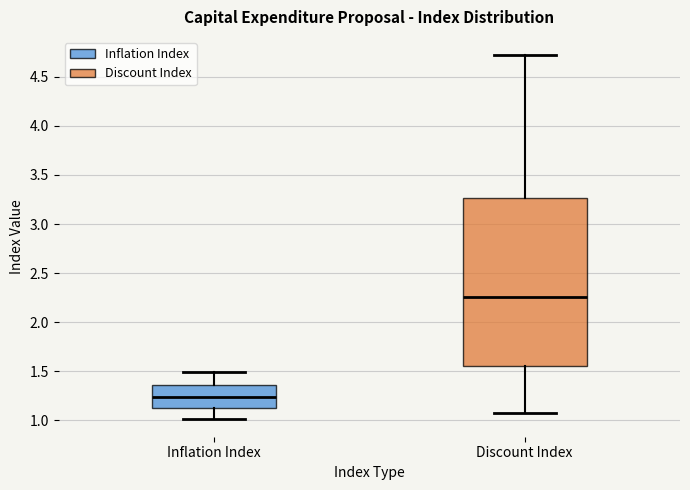

Reading left to right, transcribe this box plot: for each box, give where its median line is, the range the box spans, and where its two whiskers end, as read against the y-axis. The values are not printed on the chart, so give them approximately, as read against the axis.

Inflation Index: median 1.25, box 1.10 to 1.35, whiskers 1.00 to 1.50
Discount Index: median 2.25, box 1.55 to 3.25, whiskers 1.10 to 4.70